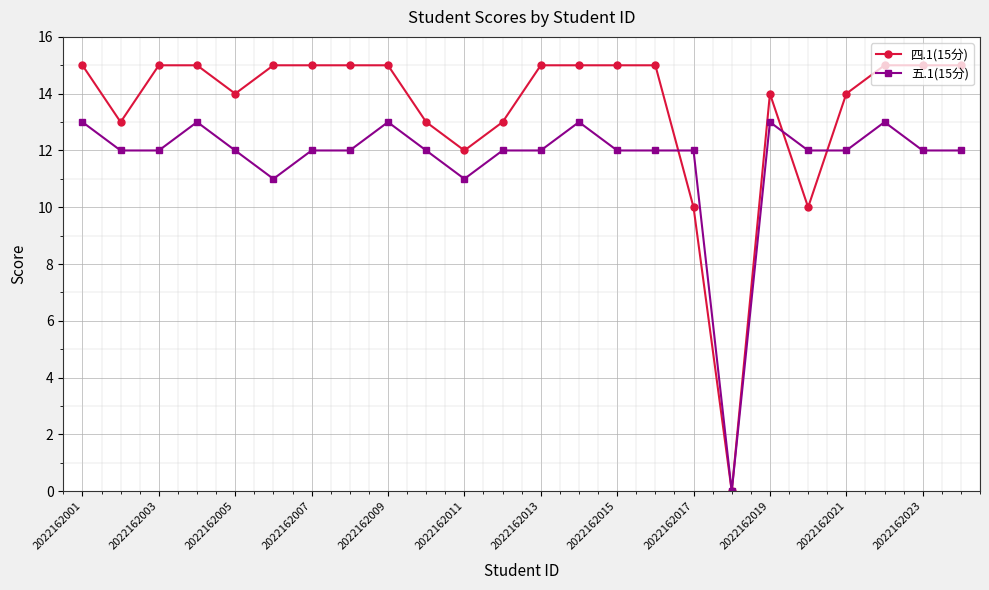

What are all the series names shown in the legend?

四.1(15分), 五.1(15分)